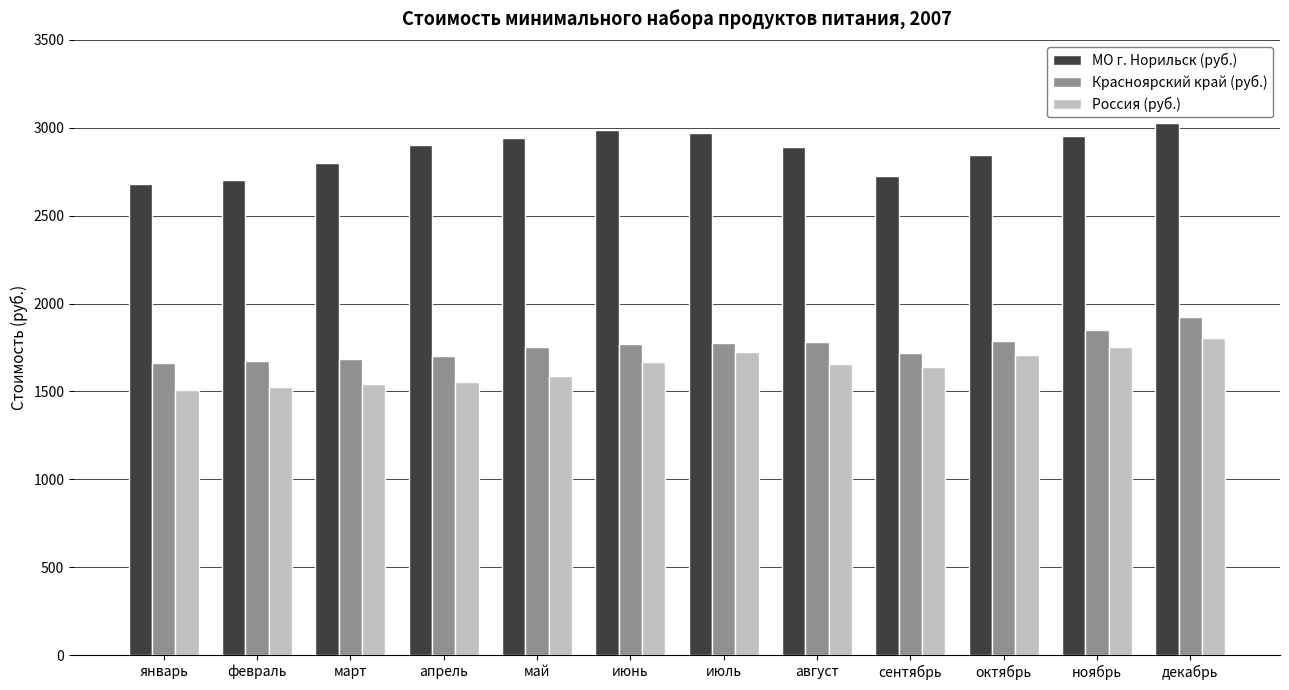

What is the approximate value of МО г. Норильск (руб.) at декабрь?

3026.4